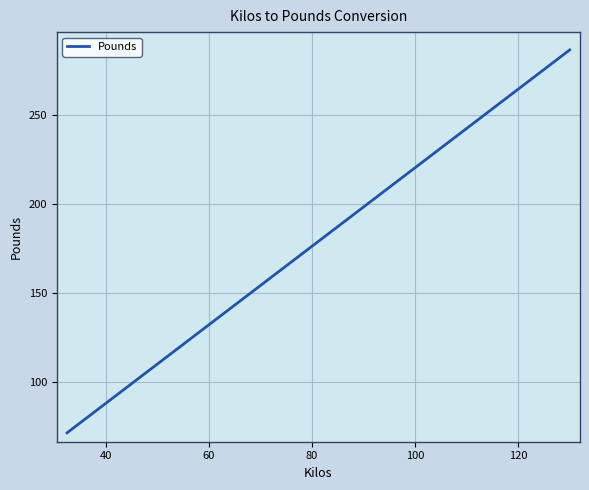

What is the difference between the maximum and minimum values?

215.0